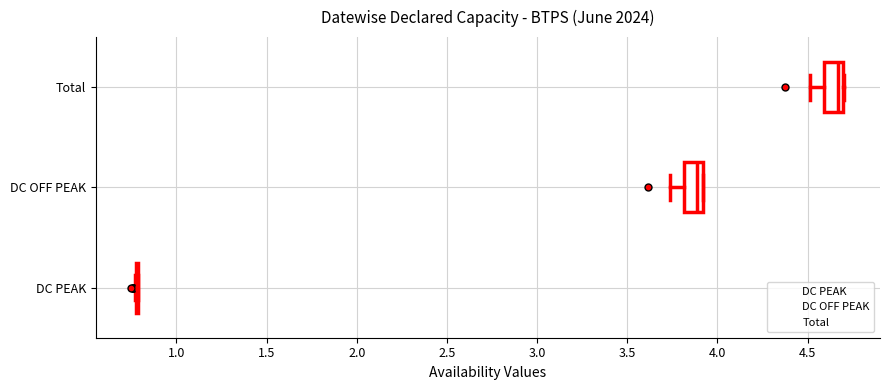

Reading bottom to top, read every box against the x-axis: the position of its median line, the range the box covers, and the ends of its whiskers. The values are not printed on the chart, so give them approximately, as read against the axis.

DC PEAK: box collapsed to a line at 0.80, whiskers 0.75 to 0.80
DC OFF PEAK: median 3.90 (just left of the box's right edge), box 3.80 to 3.90, whiskers 3.75 to 3.90
Total: median 4.65, box 4.60 to 4.70, whiskers 4.50 to 4.70